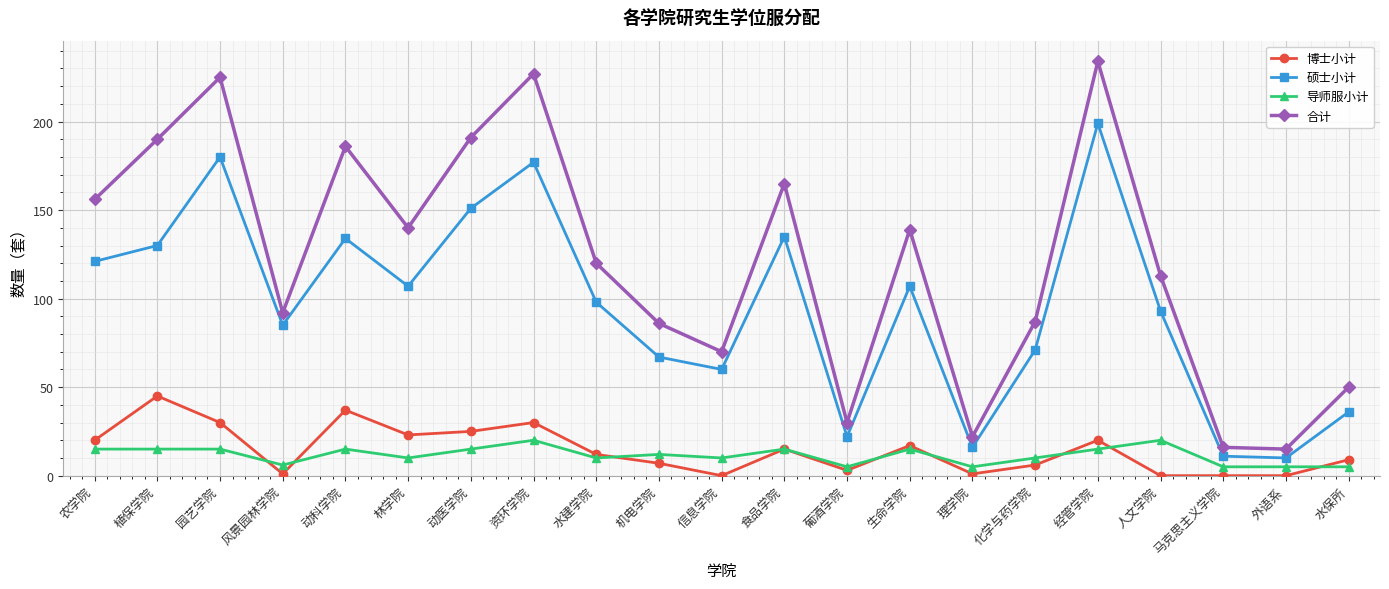

How many data points does each series have?

21